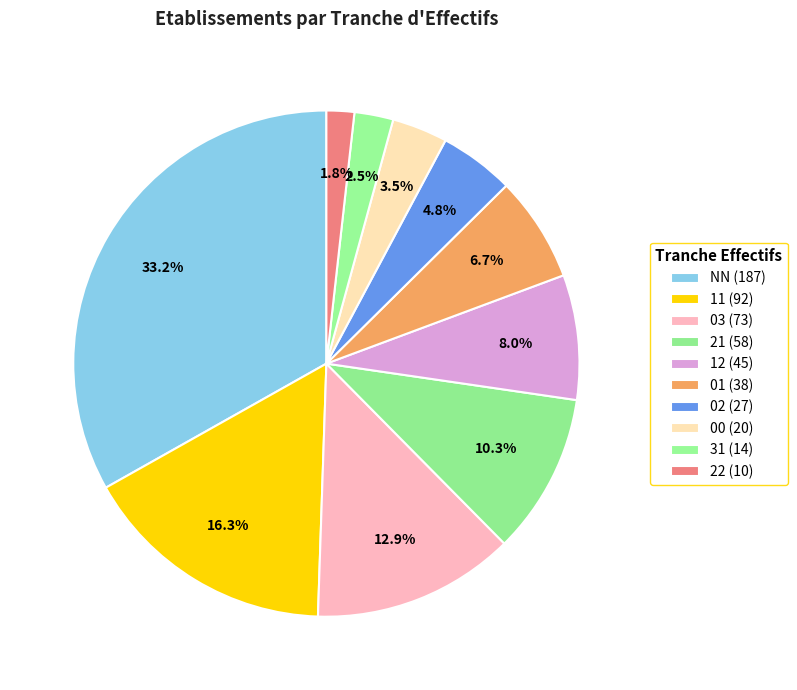

Does 31 represent more than half of the total?

No